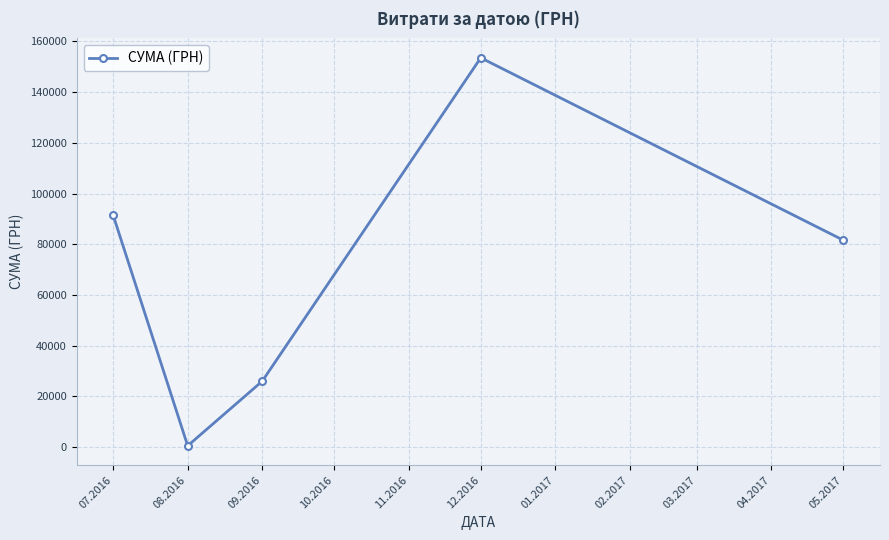

What is the difference between the second highest and minimum values?

90819.8